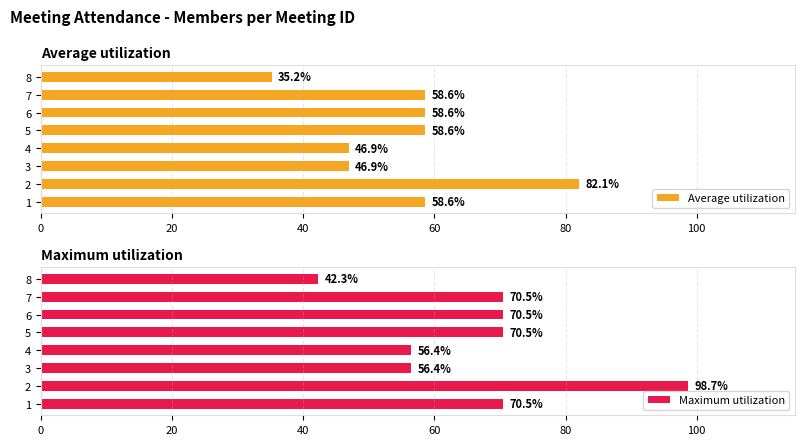

What is the sum of the Maximum utilization values at 5 and 2?

169.2